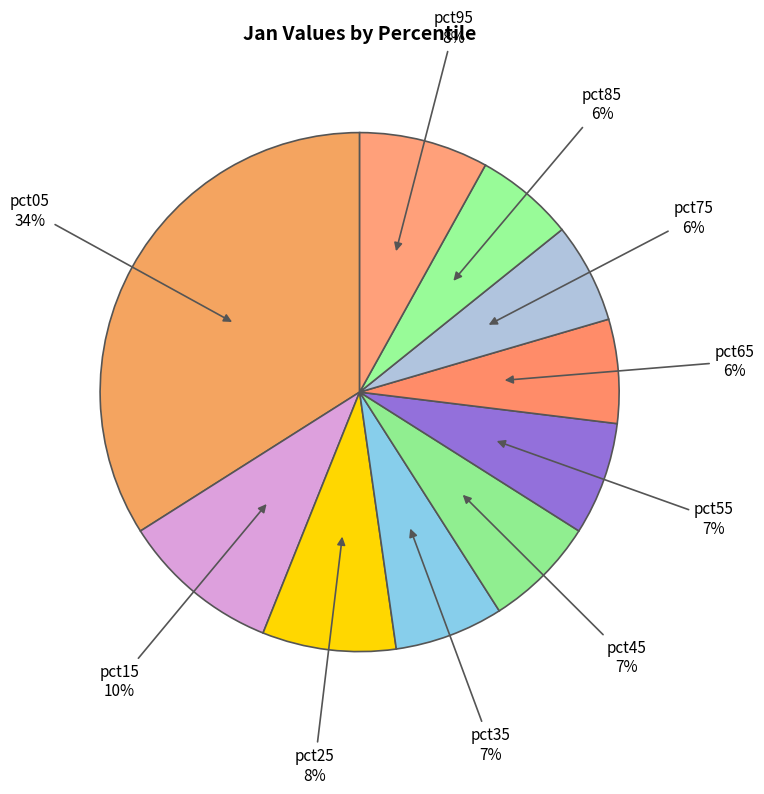

Do pct75 and pct45 together represent more than half of the pie?

No